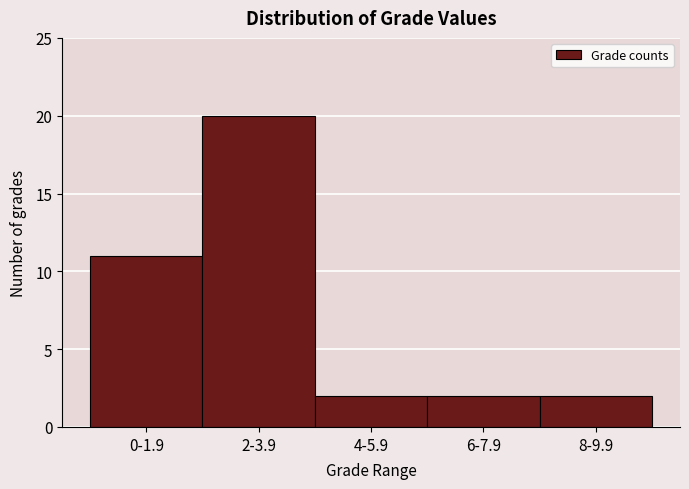

Reading left to right, extract all data points from this chart.

0-1.9=11	2-3.9=20	4-5.9=2	6-7.9=2	8-9.9=2